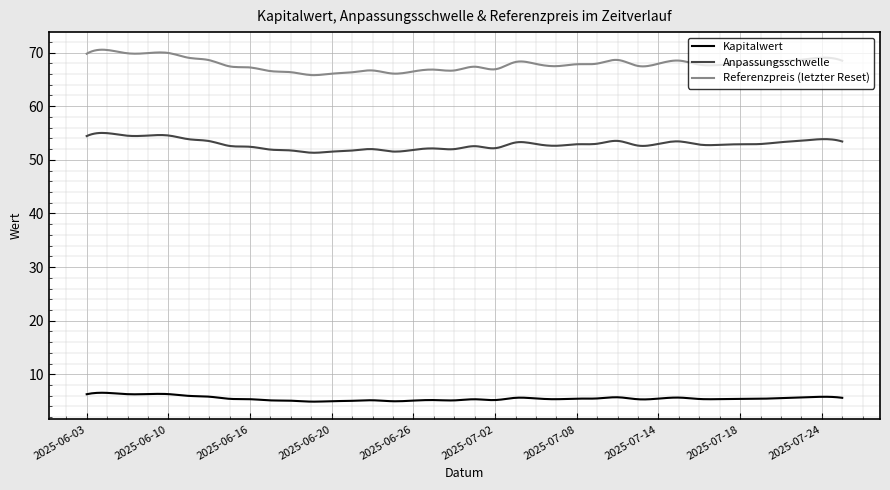

Which series has the largest range (max minus min)?

Referenzpreis (letzter Reset)